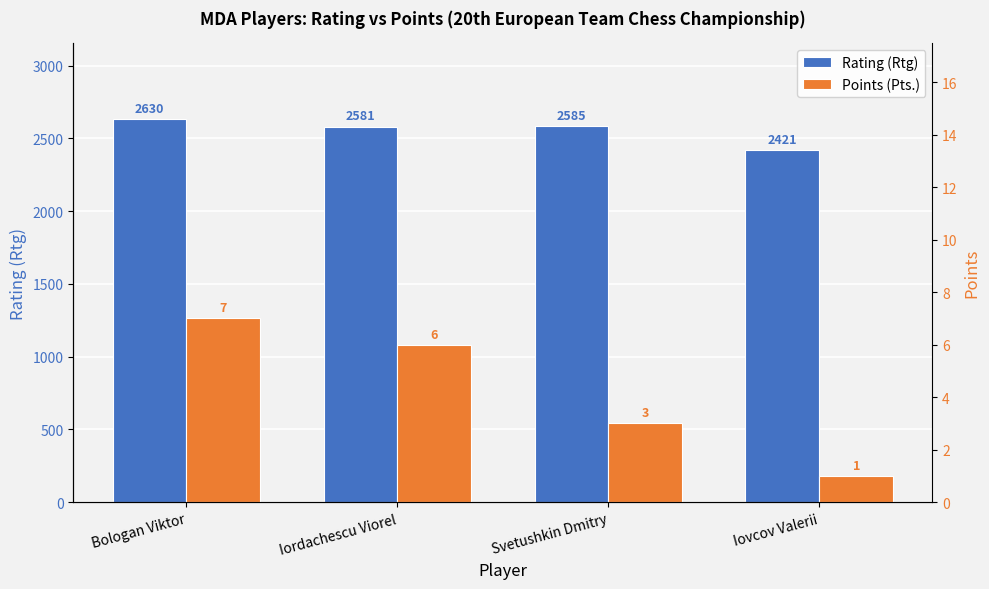

Reading left to right, extract all data points from this chart.

Rating (Rtg): Bologan Viktor=2630	Iordachescu Viorel=2581	Svetushkin Dmitry=2585	Iovcov Valerii=2421
Points (Pts.): Bologan Viktor=7	Iordachescu Viorel=6	Svetushkin Dmitry=3	Iovcov Valerii=1